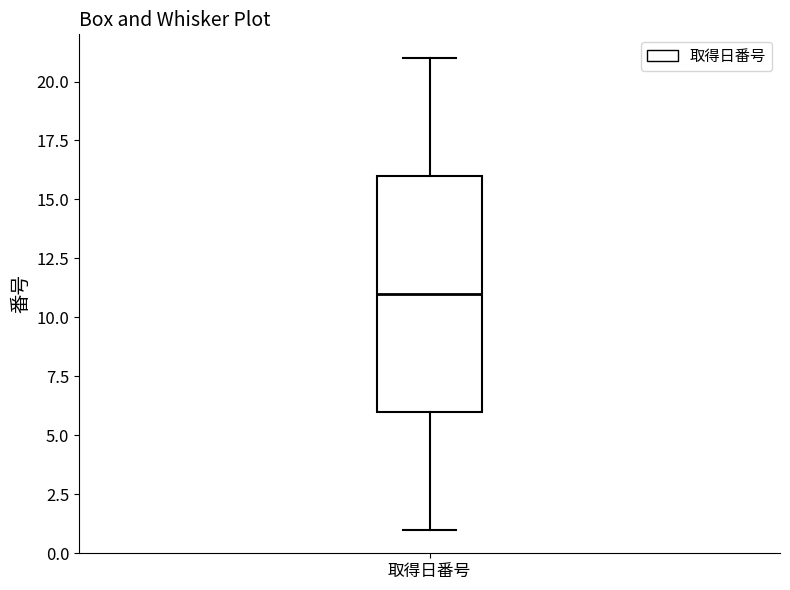

Read this box plot against the y-axis: the position of the median line, the range covered by the box, and the ends of both whiskers. The values are not printed on the chart, so give them approximately, as read against the axis.

median 11, box 6 to 16, whiskers 1 to 21